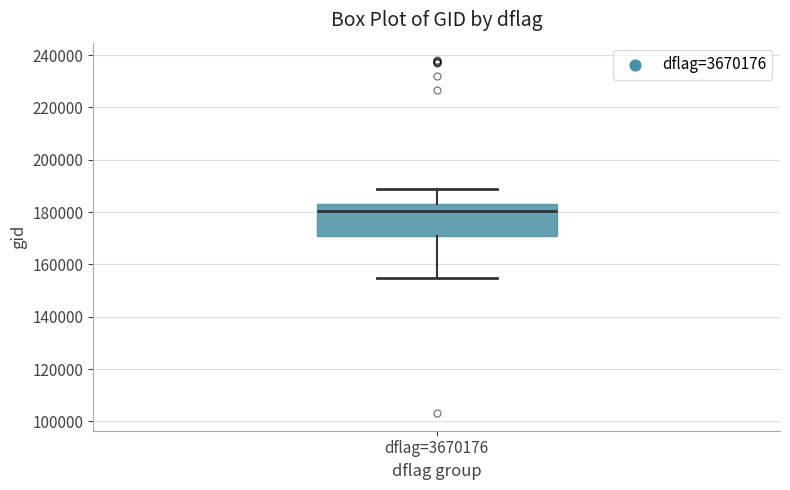

Where does the upper whisker of the box for dflag=3670176 end on the y-axis? The values are not printed on the chart, so give them approximately, as read against the axis.

188000